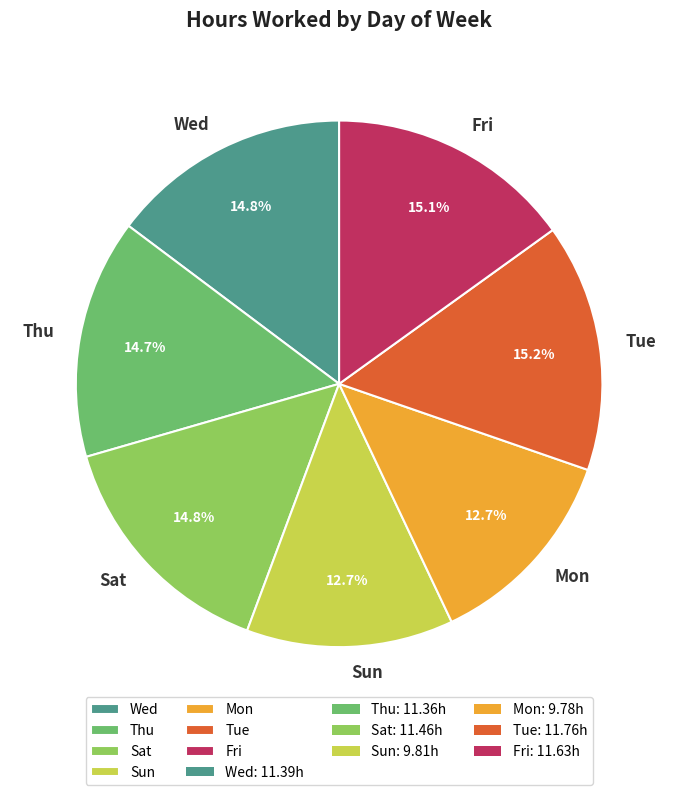

Approximately how many times larger is the value at Sun compared to Thu?

0.9